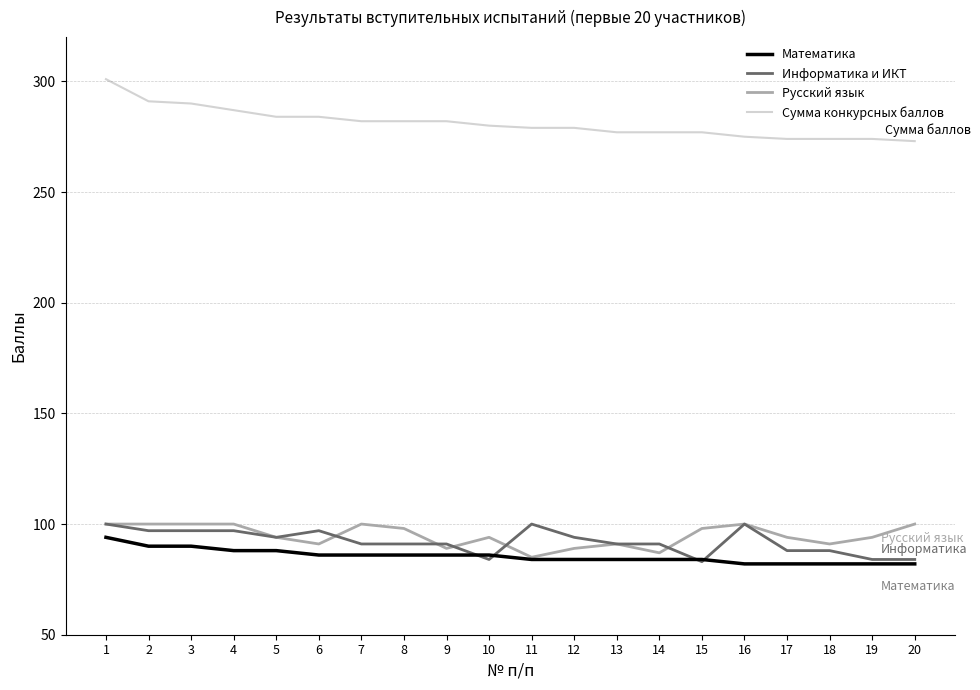

What is the difference between the highest and lowest values at 7?

196